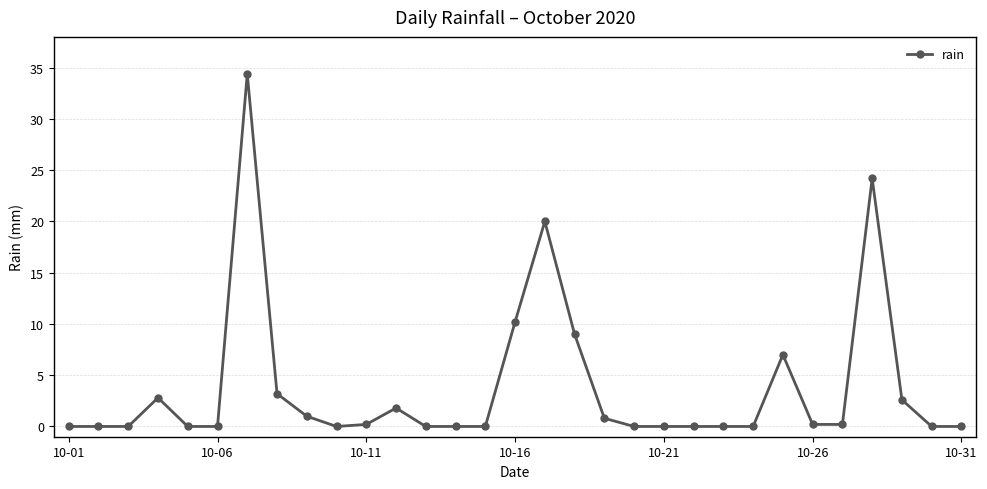

Count the number of categories in the chart.

31